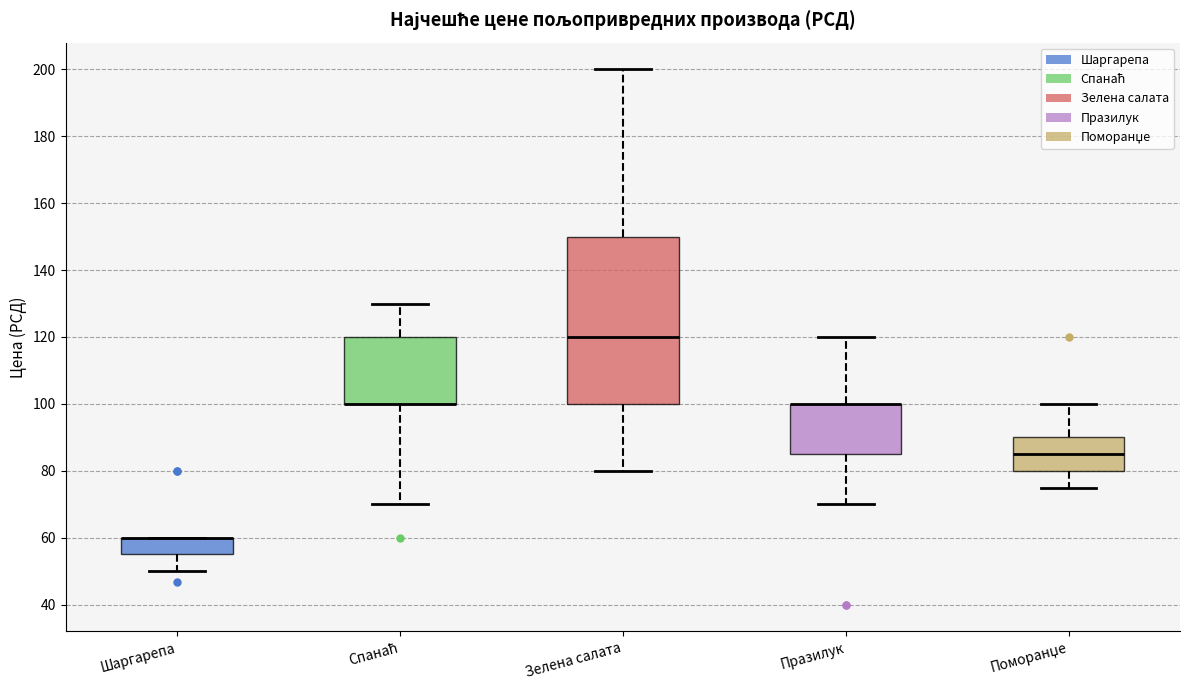

Reading left to right, read every box against the y-axis: the position of its median line, the range the box covers, and the ends of its whiskers. The values are not printed on the chart, so give them approximately, as read against the axis.

Шаргарепа: median 60 (drawn on the box's upper edge), box 54 to 60, whiskers 50 to 60
Спанаћ: median 100 (drawn on the box's lower edge), box 100 to 120, whiskers 70 to 130
Зелена салата: median 120, box 100 to 150, whiskers 80 to 200
Празилук: median 100 (drawn on the box's upper edge), box 84 to 100, whiskers 70 to 120
Поморанџе: median 84, box 80 to 90, whiskers 76 to 100